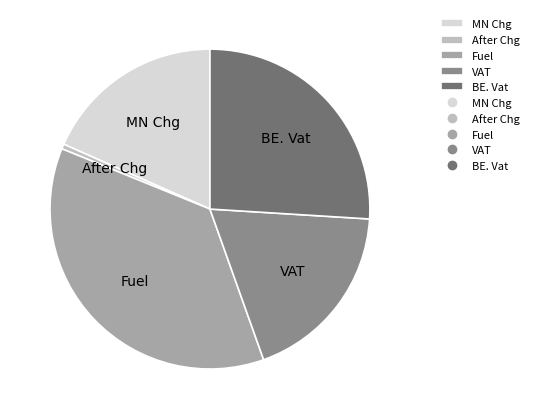

Do VAT and Fuel together represent more than half of the pie?

Yes